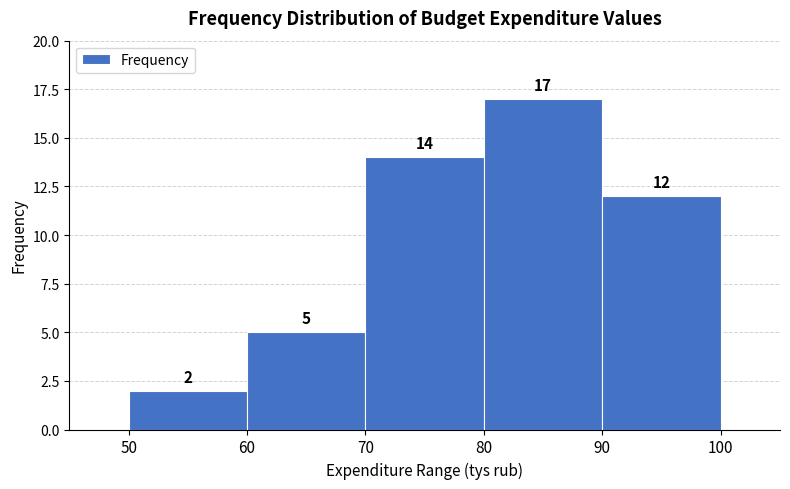

What is the height of the bar covering 70 to 80 on the x-axis?

14